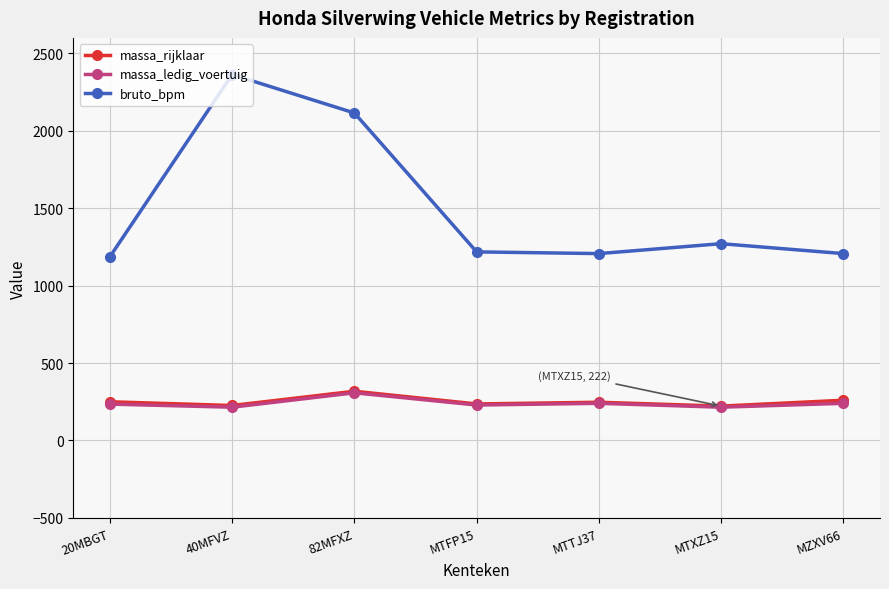

Which series has the largest range (max minus min)?

bruto_bpm